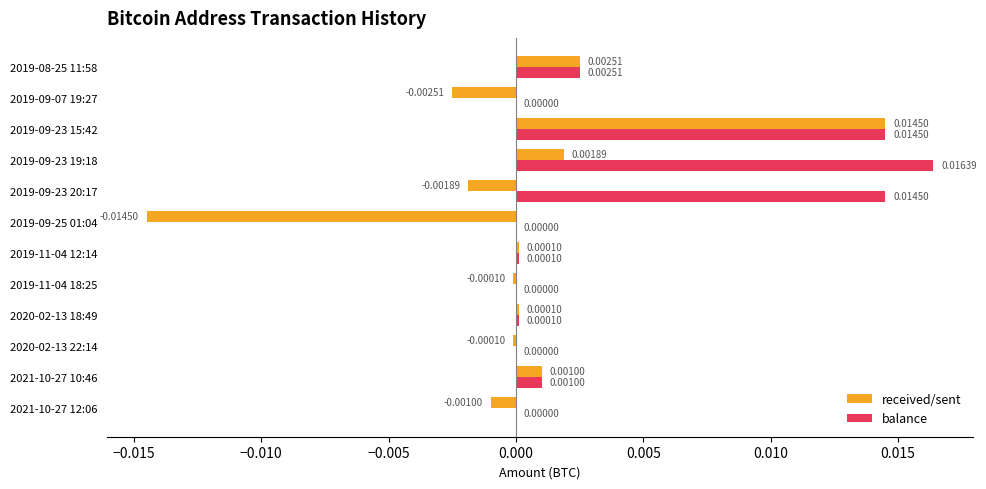

Which series has the largest total across all categories?

balance